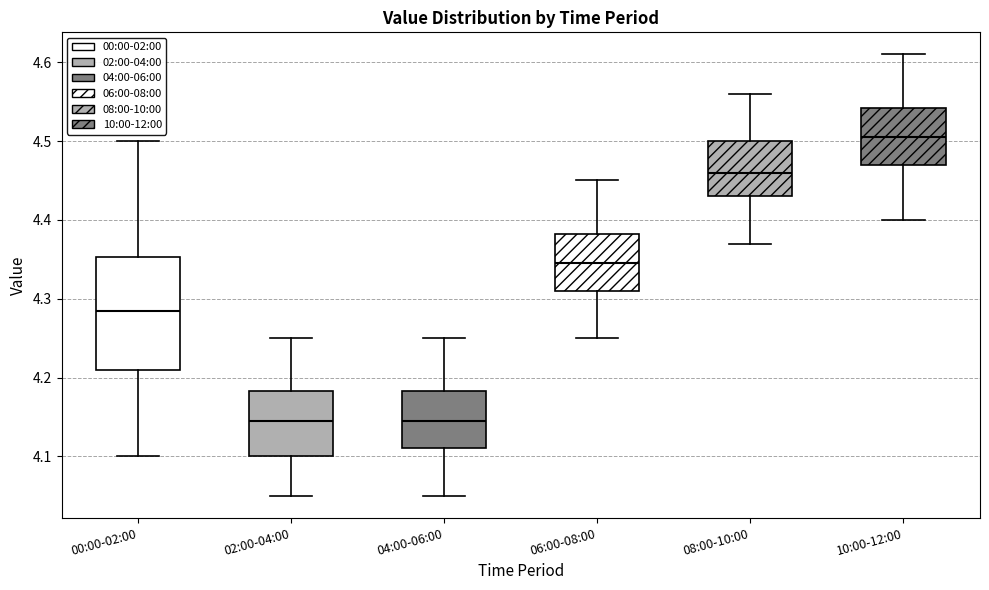

Where is the upper edge of the box for 04:00-06:00 on the y-axis? The values are not printed on the chart, so give them approximately, as read against the axis.

4.18